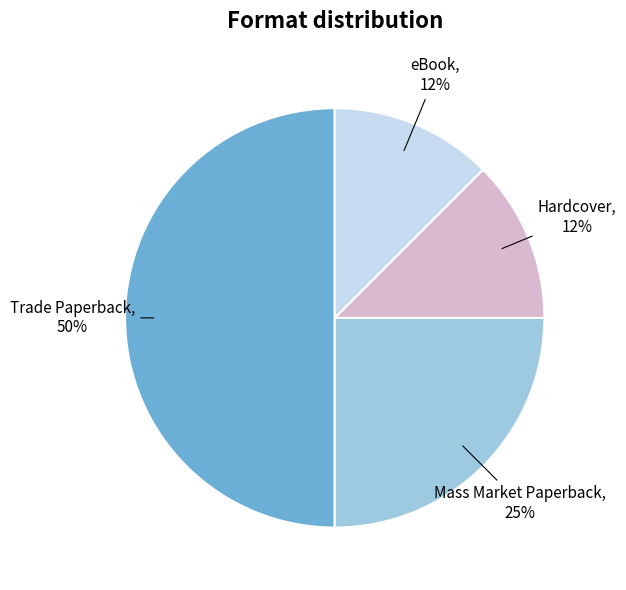

How many segments does this pie chart have?

4